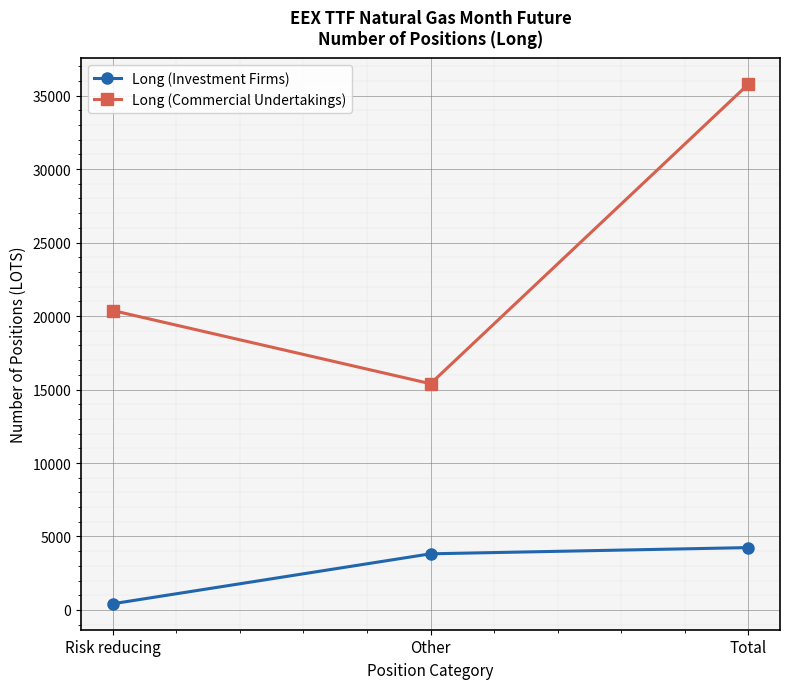

What is the difference between the highest and lowest values at Total?

31527.8